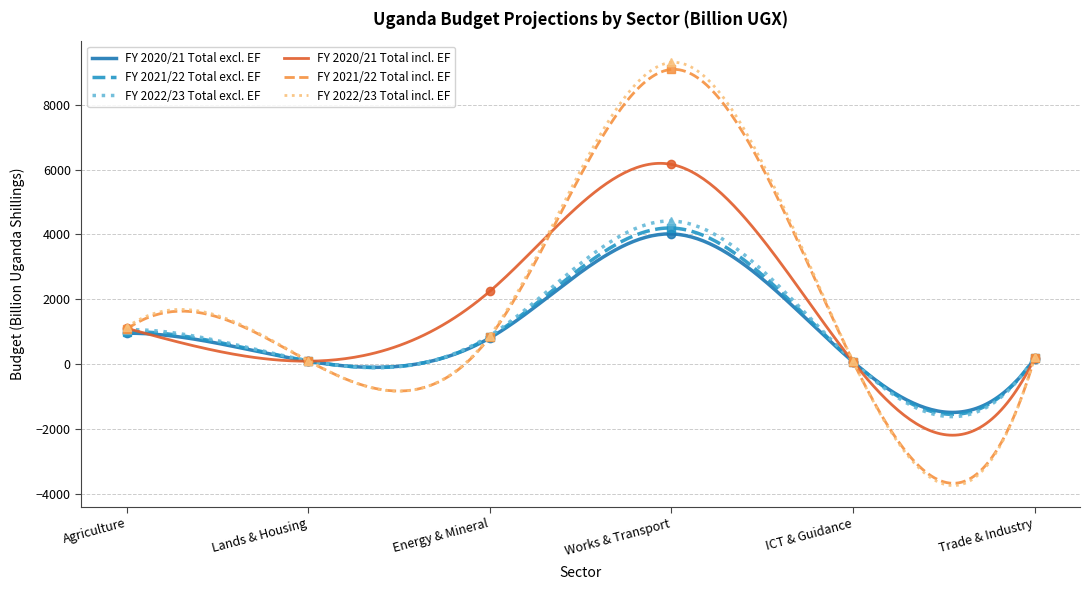

The FY 2022/23 Total incl. EF series shows 3791.1 at Works & Transport. True or false?

False